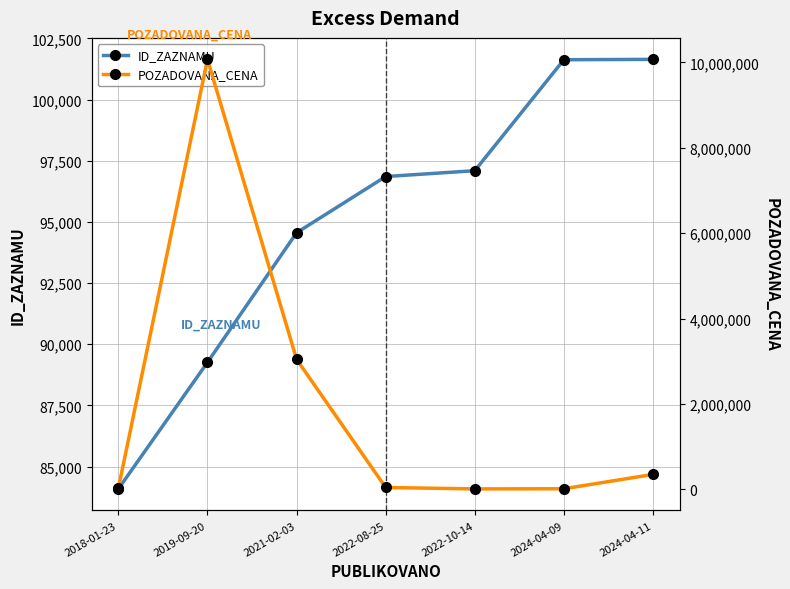

How many interior local valleys does the POZADOVANA_CENA series have?

1